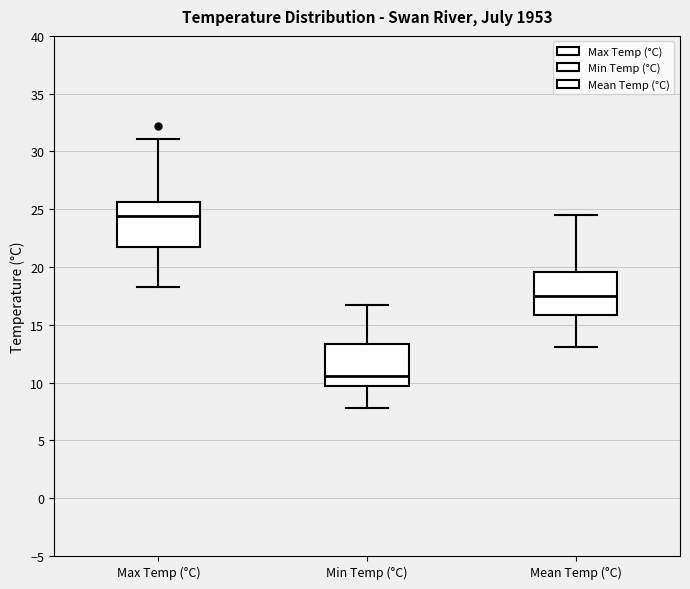

Reading left to right, read every box against the y-axis: the position of its median line, the range the box covers, and the ends of its whiskers. The values are not printed on the chart, so give them approximately, as read against the axis.

Max Temp (°C): median 24.5, box 21.5 to 25.5, whiskers 18.5 to 31.0
Min Temp (°C): median 10.5, box 9.5 to 13.5, whiskers 8.0 to 16.5
Mean Temp (°C): median 17.5, box 16.0 to 19.5, whiskers 13.0 to 24.5